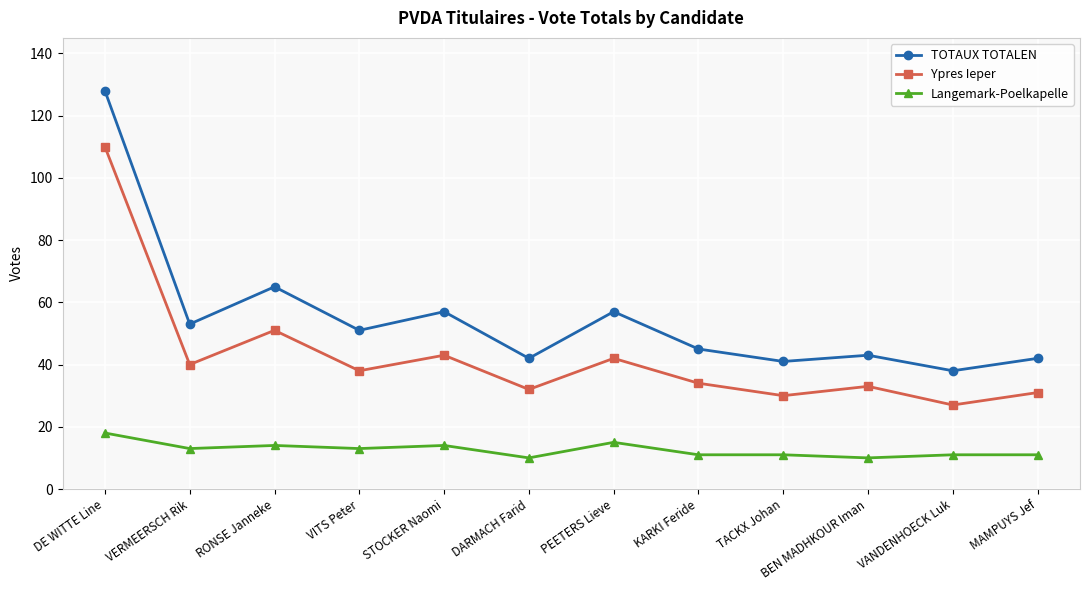

At how many categories does at least one series exceed 77?

1